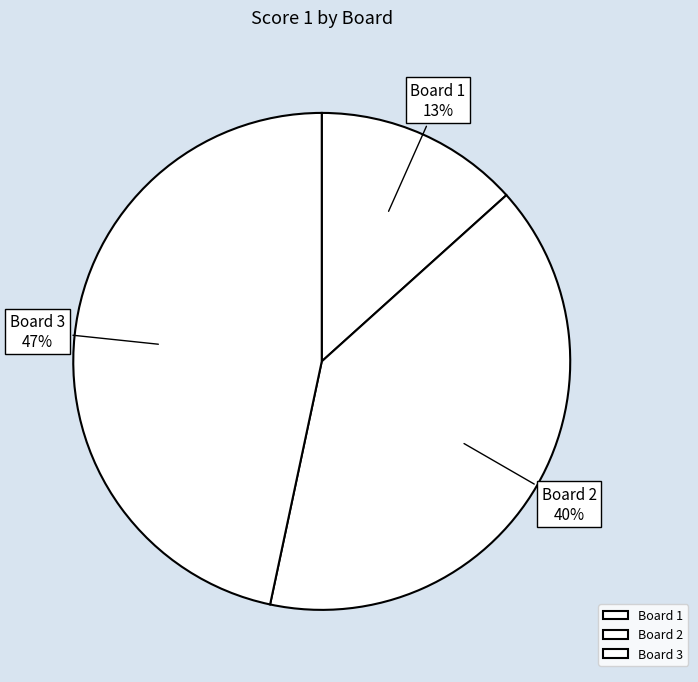

Which category has the biggest portion of the pie?

Board 3